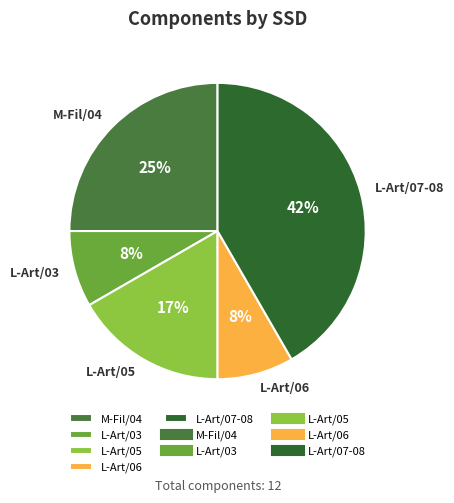

To the nearest percent, what is the combined percentage of M-Fil/04 and L-Art/06?

33%